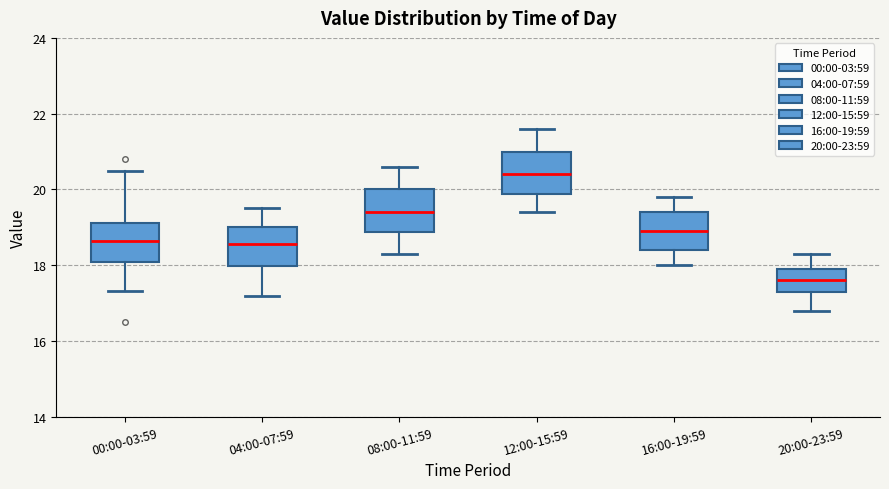

Where does the median line of the box for 20:00-23:59 sit on the y-axis? The values are not printed on the chart, so give them approximately, as read against the axis.

17.6